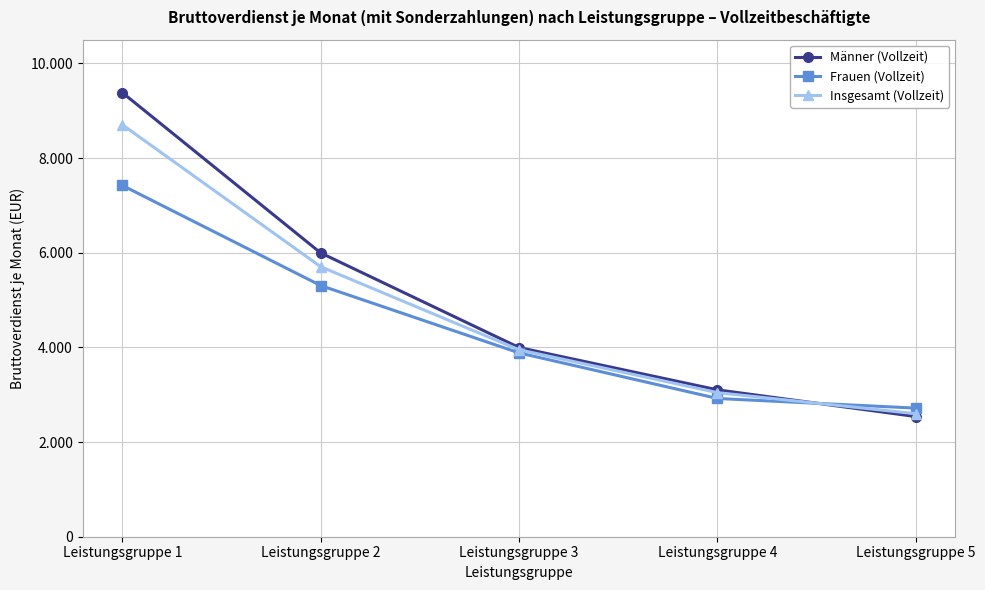

Where does the Insgesamt (Vollzeit) series first go above 3950?

Leistungsgruppe 1